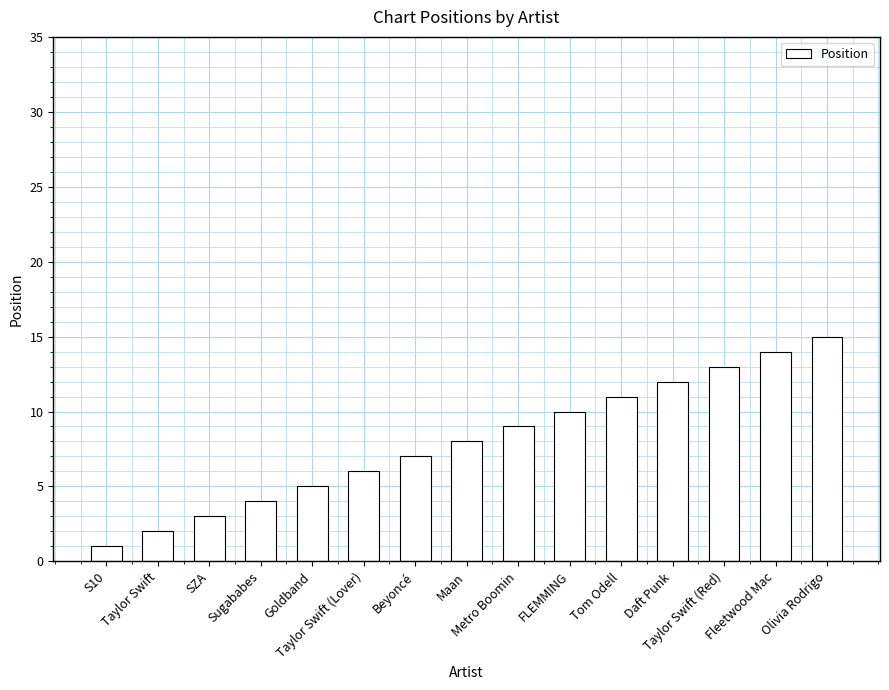

What is the average value?

8